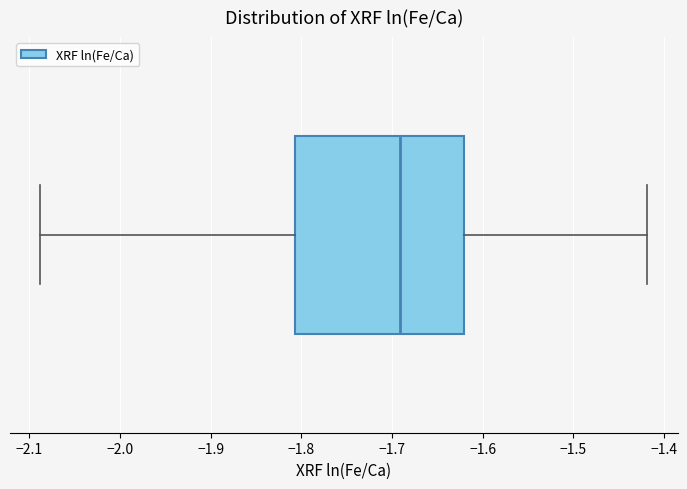

Transcribe this box plot: give where the median line is, the range the box spans, and where the two whiskers end, as read against the x-axis. The values are not printed on the chart, so give them approximately, as read against the axis.

median -1.69, box -1.81 to -1.62, whiskers -2.09 to -1.42